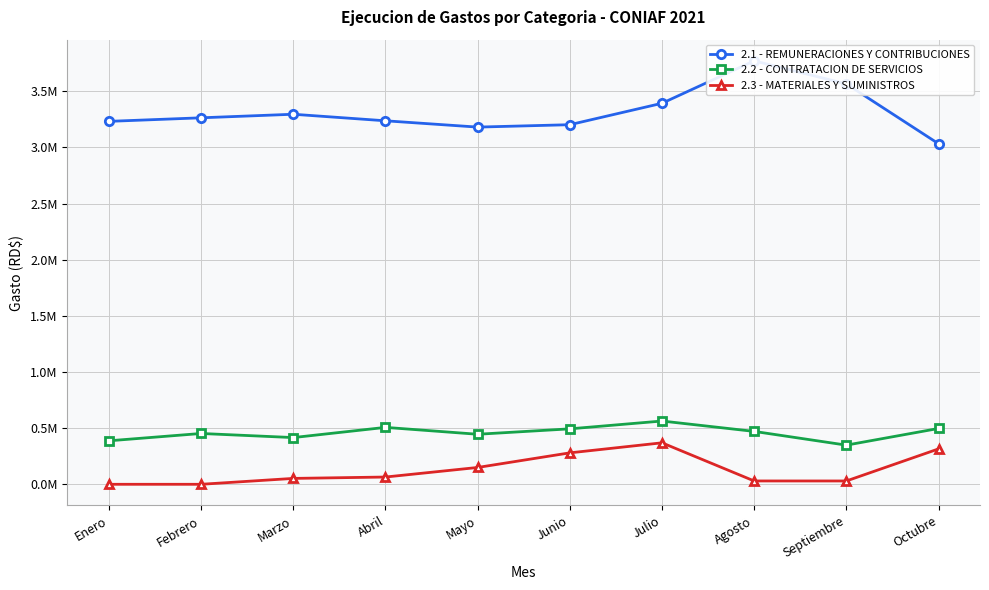

Reading left to right, extract all data points from this chart.

2.1 - REMUNERACIONES Y CONTRIBUCIONES: Enero=3231956.3	Febrero=3263606.3	Marzo=3295256.3	Abril=3236951.2	Mayo=3180788.6	Junio=3202168.1	Julio=3392918.7	Agosto=3770860.4	Septiembre=3565316.0	Octubre=3032763.7
2.2 - CONTRATACION DE SERVICIOS: Enero=387287.5	Febrero=452480.3	Marzo=416023.0	Abril=506804.6	Mayo=445524.9	Junio=493778.0	Julio=563401.3	Agosto=470945.4	Septiembre=348624.2	Octubre=497174.5
2.3 - MATERIALES Y SUMINISTROS: Enero=0.0	Febrero=0.0	Marzo=52392.0	Abril=64636.0	Mayo=149791.3	Junio=280000.0	Julio=369401.5	Agosto=29690.4	Septiembre=29516.0	Octubre=315153.1